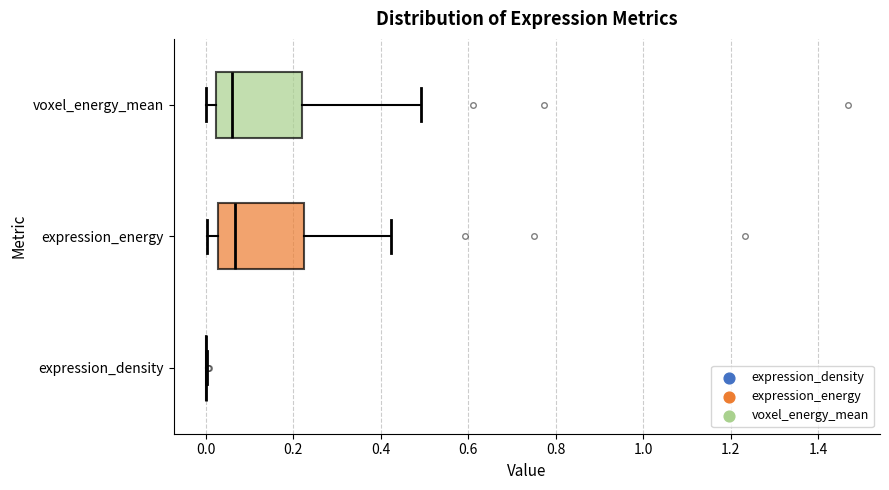

Reading bottom to top, transcribe this box plot: for each box, give where its median line is, the range the box spans, and where its two whiskers end, as read against the x-axis. The values are not printed on the chart, so give them approximately, as read against the axis.

expression_density: box collapsed to a line at 0.00, whiskers 0.00 to 0.00
expression_energy: median 0.06, box 0.02 to 0.22, whiskers 0.00 to 0.42
voxel_energy_mean: median 0.06, box 0.02 to 0.22, whiskers 0.00 to 0.50